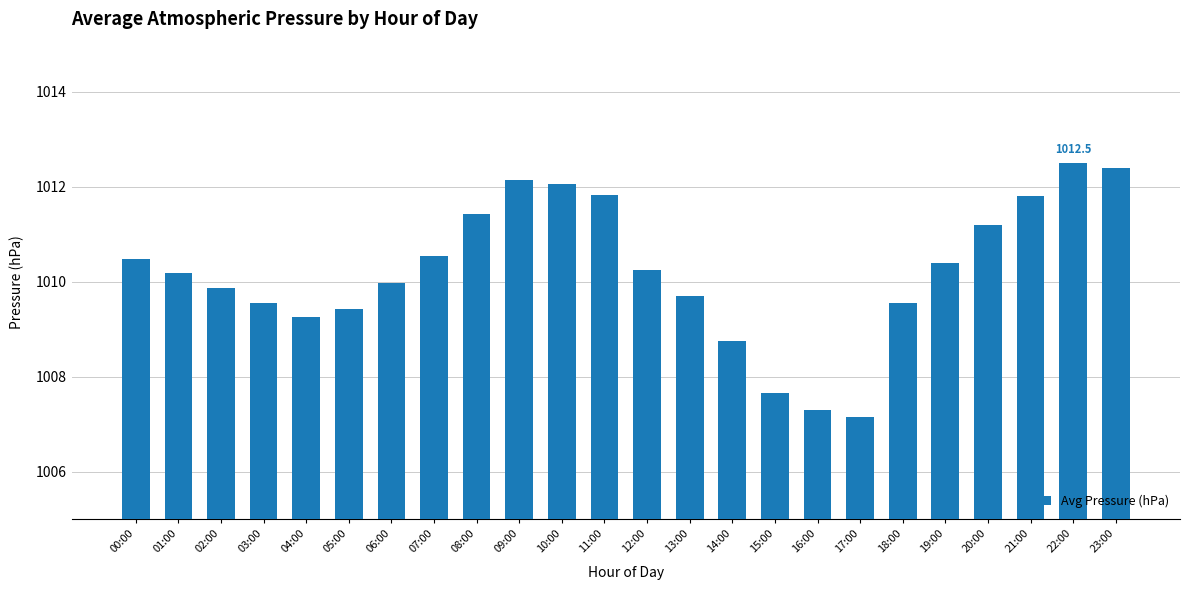

What is the ratio of the value at 02:00 to the value at 20:00?

1.0